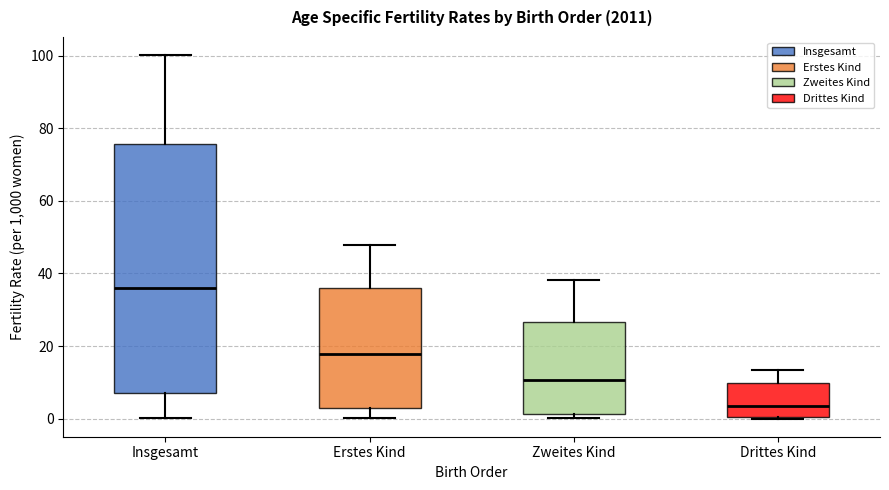

Where does the upper whisker of the box for Insgesamt end on the y-axis? The values are not printed on the chart, so give them approximately, as read against the axis.

100